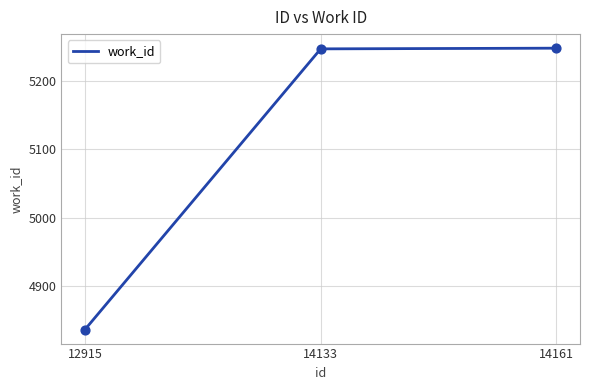

Between 12915 and 14161, which is larger?

14161